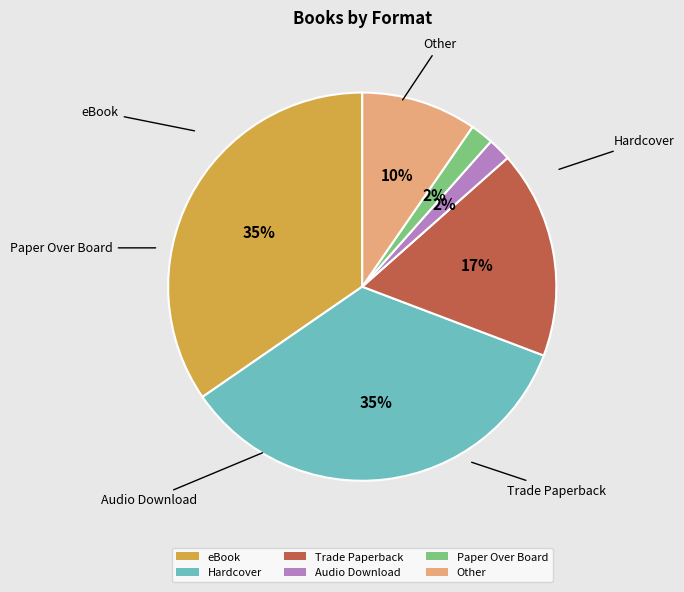

Between Audio Download and Other, which is larger?

Other